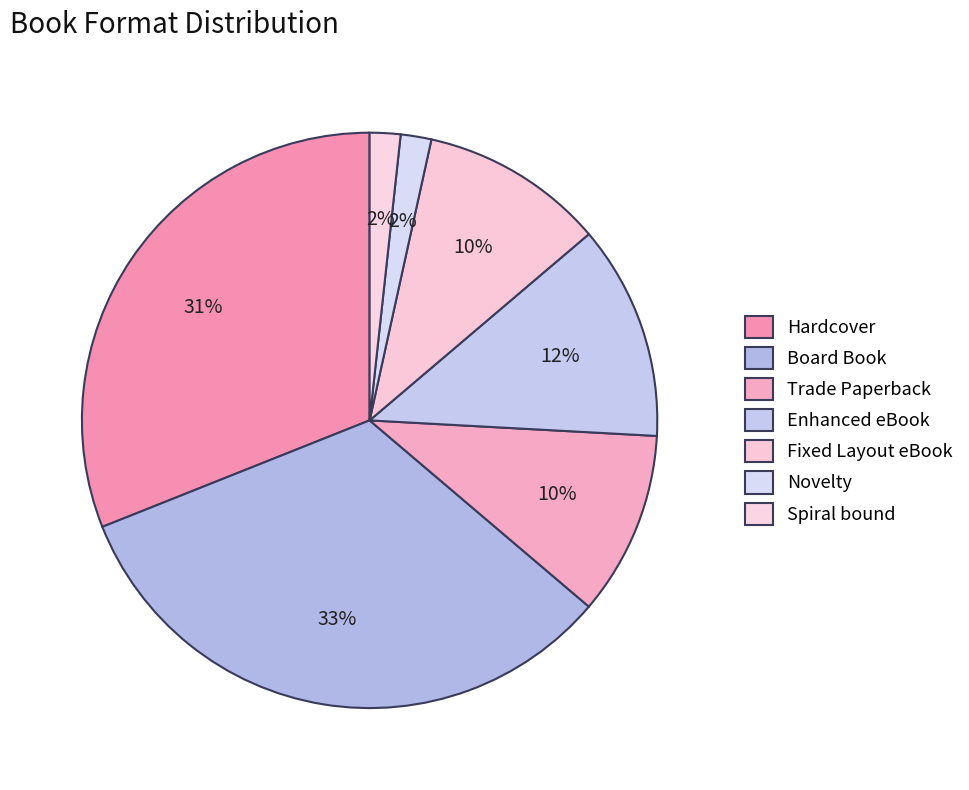

Is Fixed Layout eBook the majority of the pie?

No